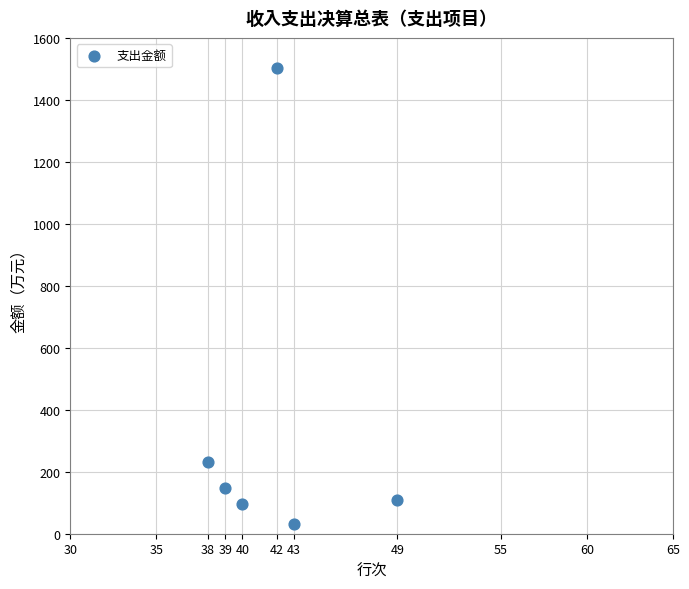

What is the range of X values (max minus min)?

11.0